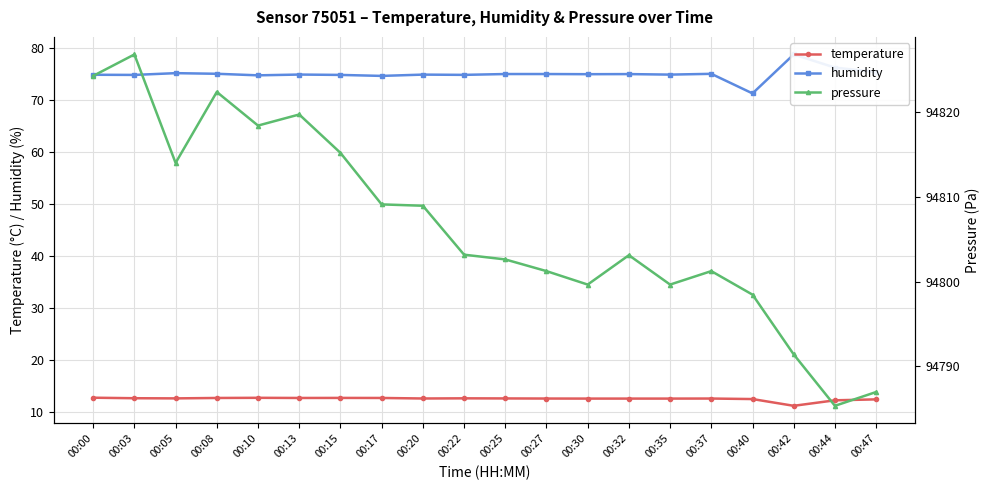

Between 00:17 and 00:40, which series saw the biggest shift?

pressure